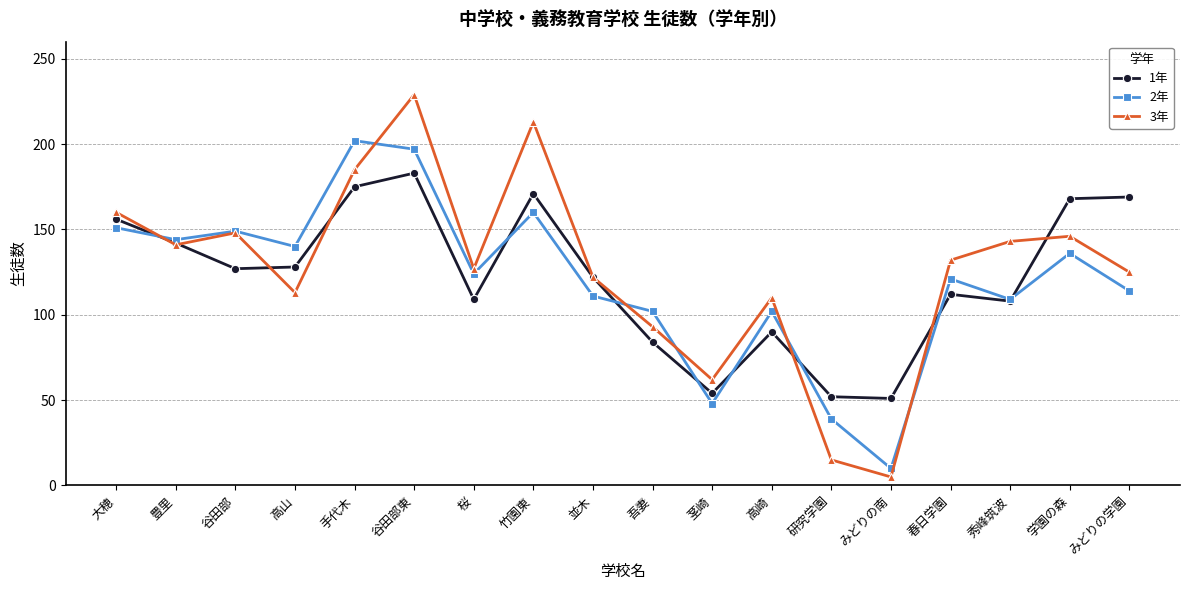

What is the difference between the highest and lowest values at 桜?

18